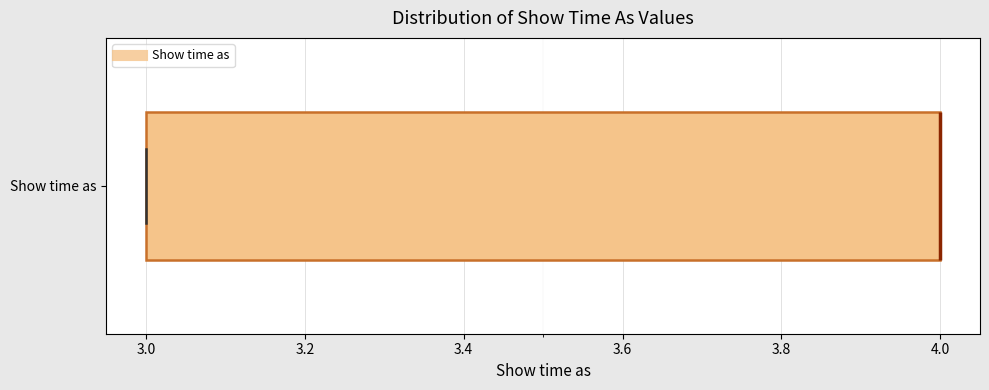

Read this box plot against the x-axis: the position of the median line, the range covered by the box, and the ends of both whiskers. The values are not printed on the chart, so give them approximately, as read against the axis.

median 4 (drawn on the box's right edge), box 3 to 4, whiskers 3 to 4